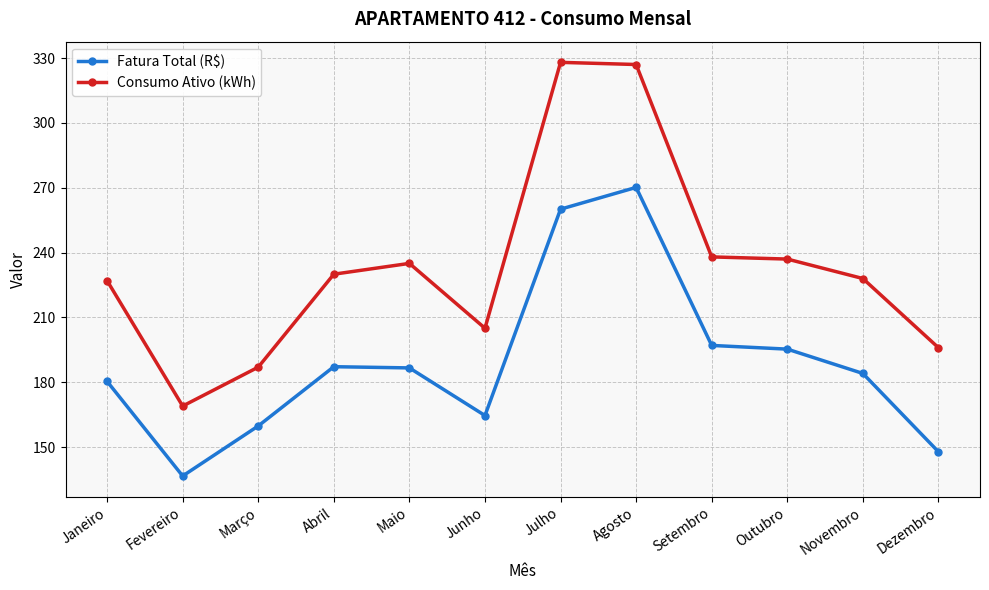

The Fatura Total (R$) series shows 147.9 at Dezembro. True or false?

True